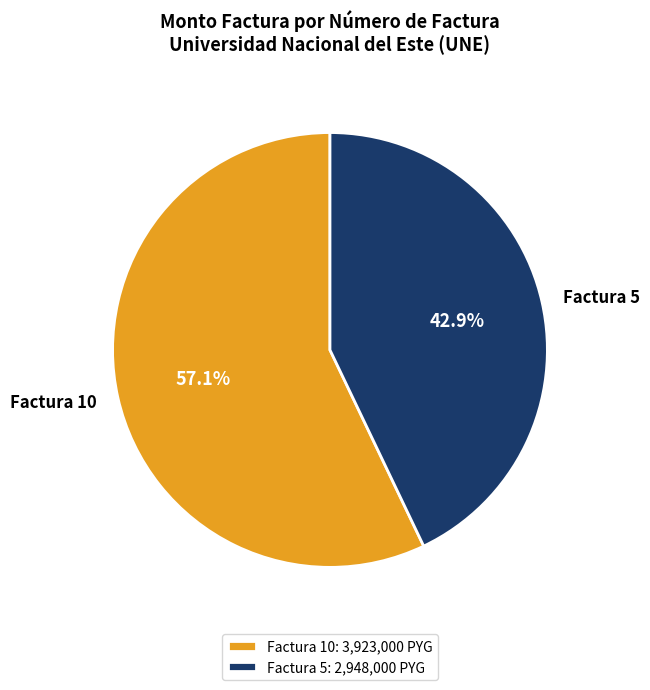

Does any single category account for the majority?

Yes